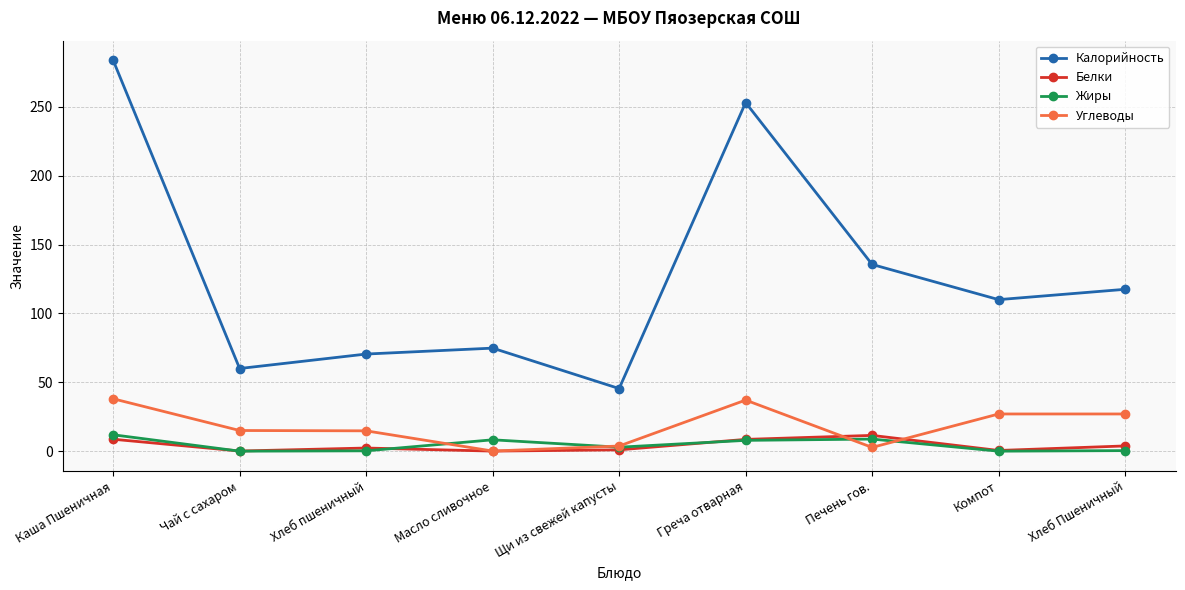

Is the value of Белки at Хлеб Пшеничный greater than the value of Жиры at Компот?

Yes